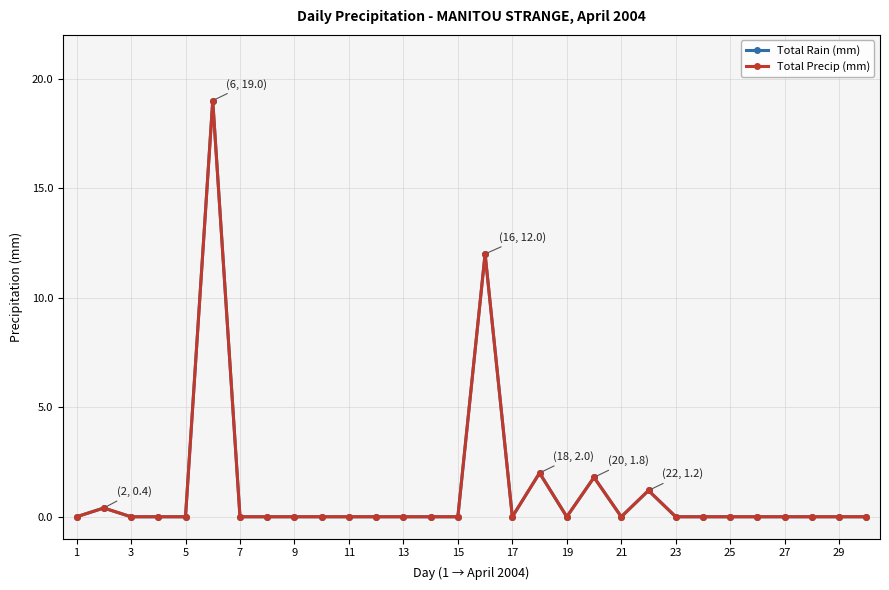

True or false: Total Precip (mm) and Total Rain (mm) cross at least once.

False